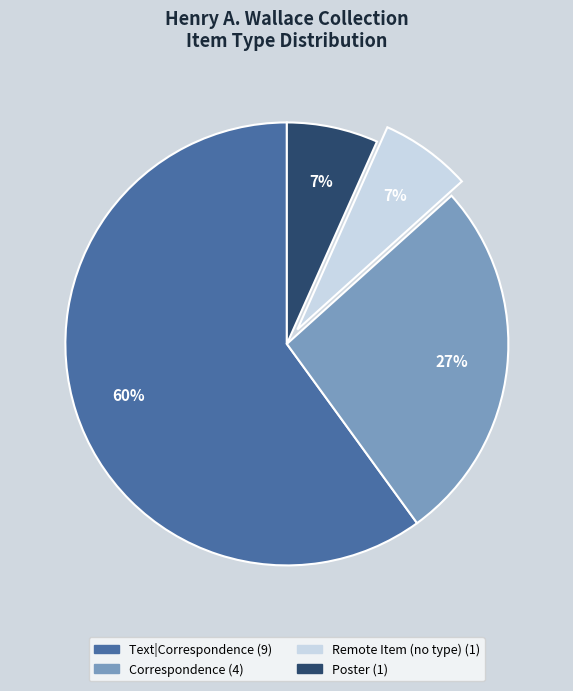

How many slices are in this pie chart?

4